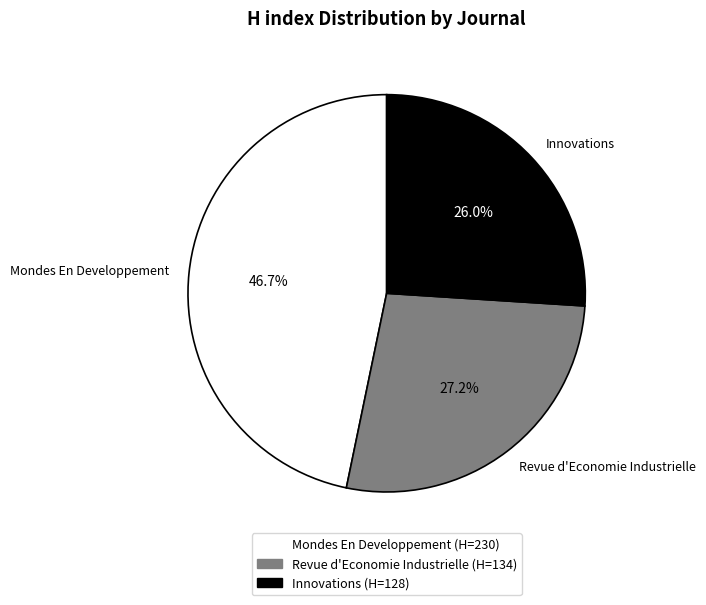

What percentage is the Revue d'Economie Industrielle slice, to the nearest percent?

27%